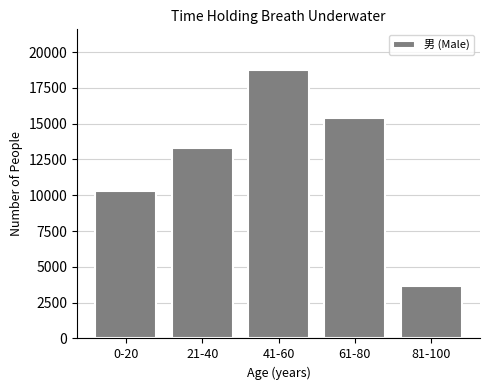

Reading left to right, transcribe all the data shown in this chart.

0-20=10285	21-40=13273	41-60=18769	61-80=15378	81-100=3678